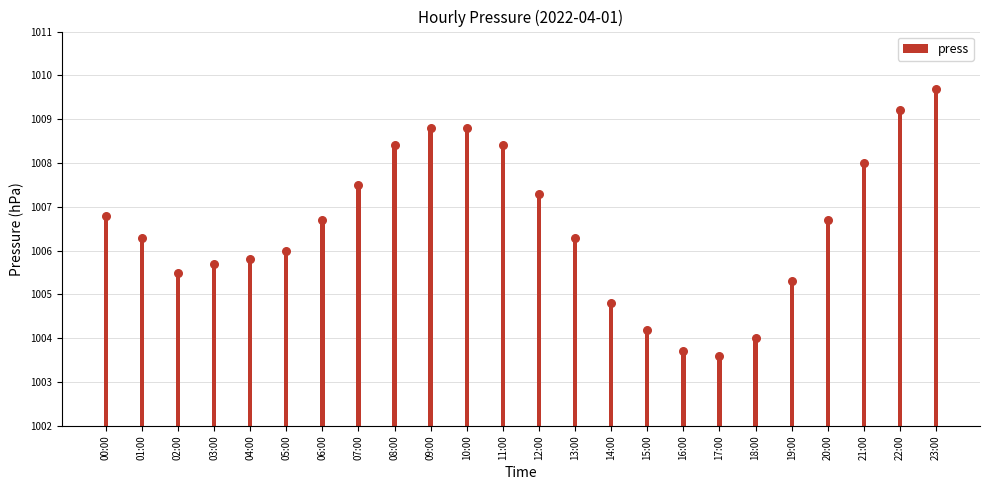

Approximately how many times larger is the value at 01:00 compared to 12:00?

0.8